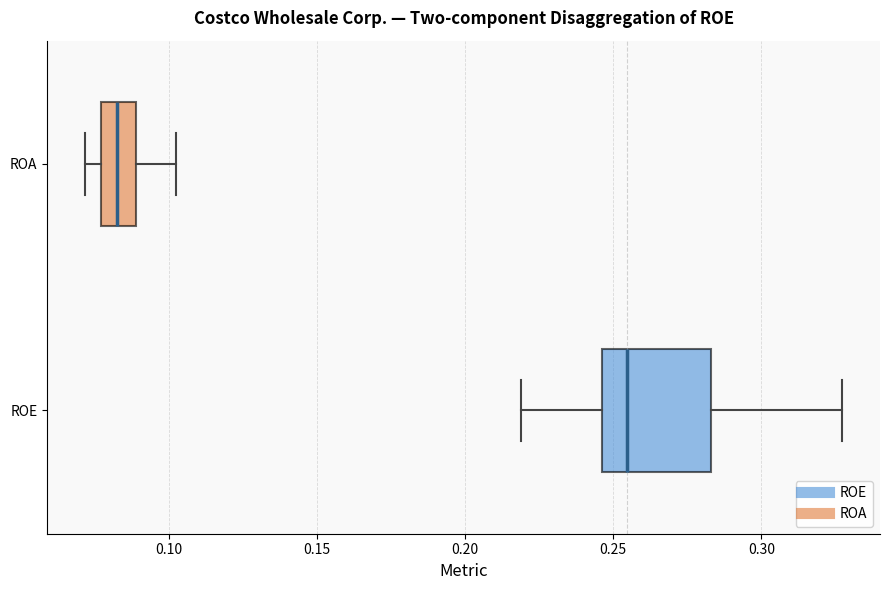

Comparing the boxes themselves (not the whiskers), which one is the widest?

ROE